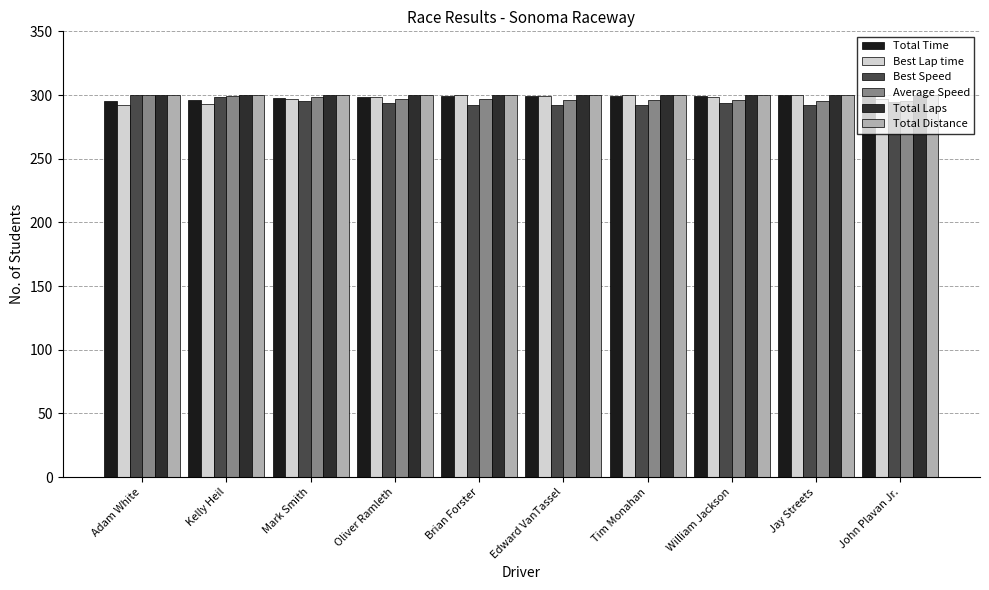

What is the value of the Best Lap time bar at the 5th from the left?

299.9